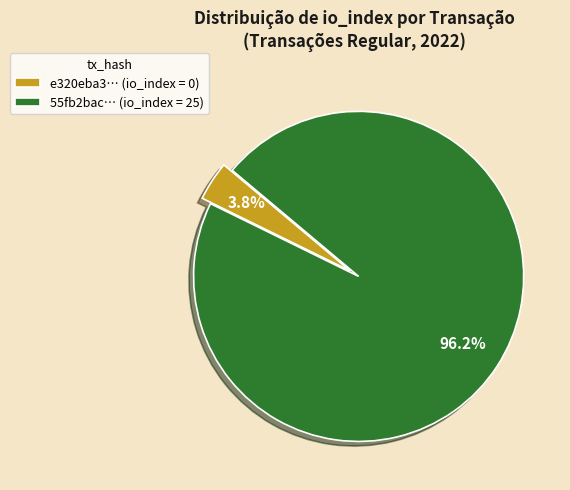

Which slice represents more than half of the pie?

55fb2bac… (io_index = 25)